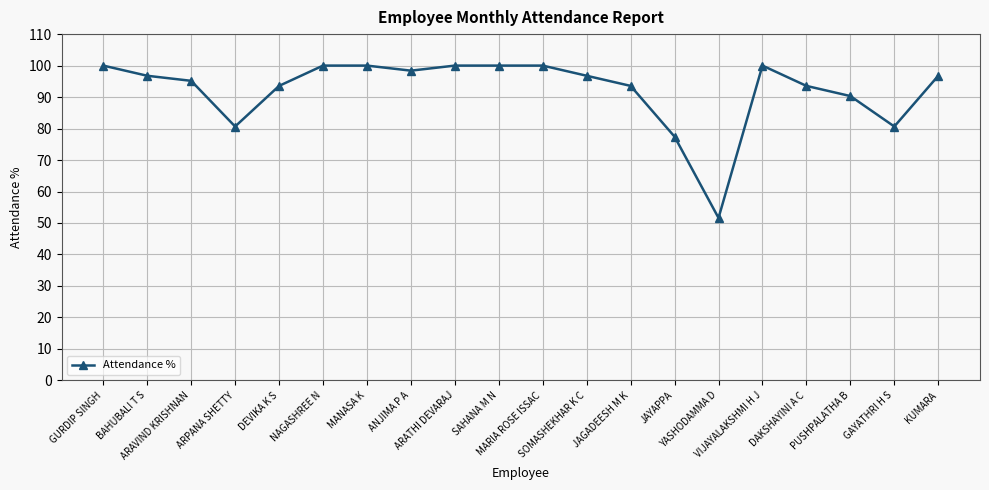

Which has a higher value, BAHUBALI T S or NAGASHREE N?

NAGASHREE N